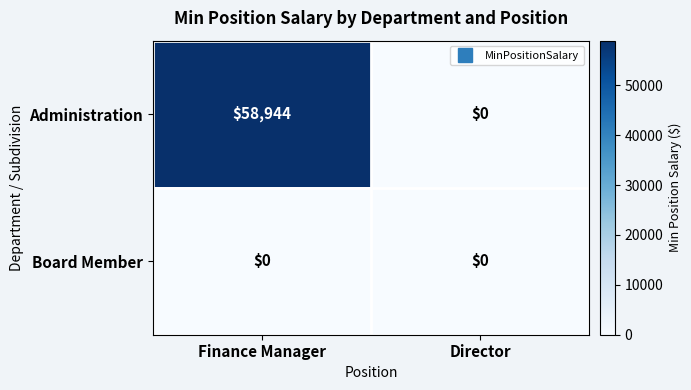

What is the greatest value displayed?

58944